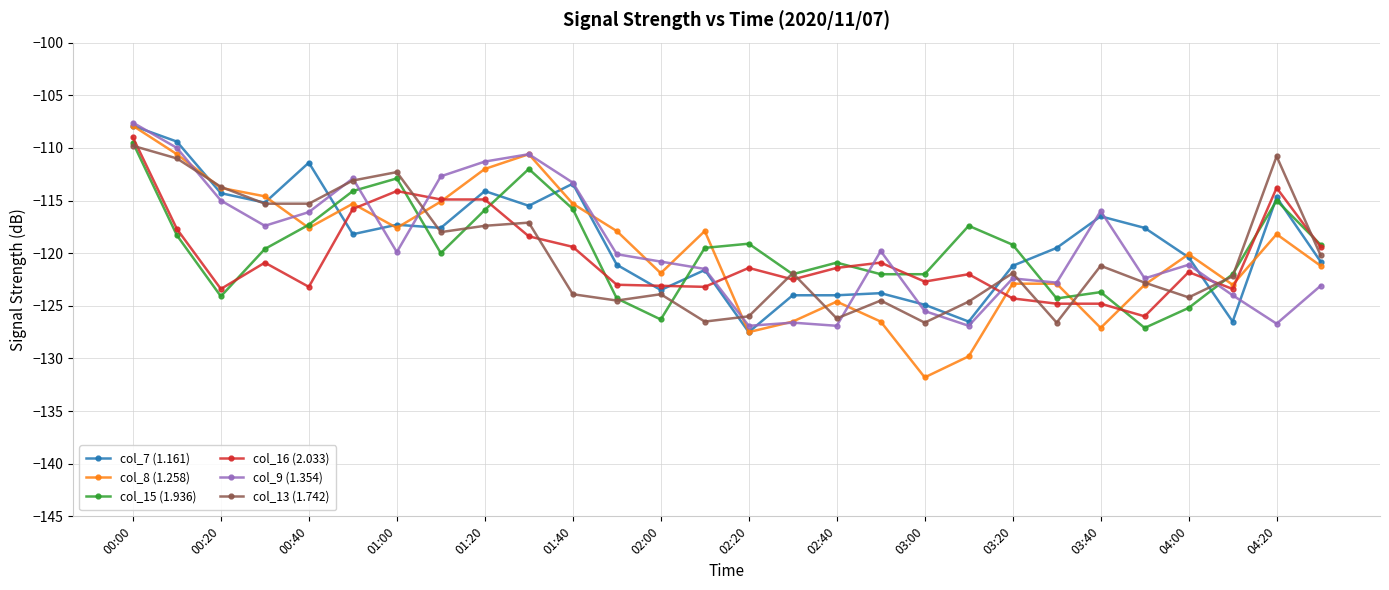

True or false: col_8 (1.258) has more than 1 interior local peaks.

True